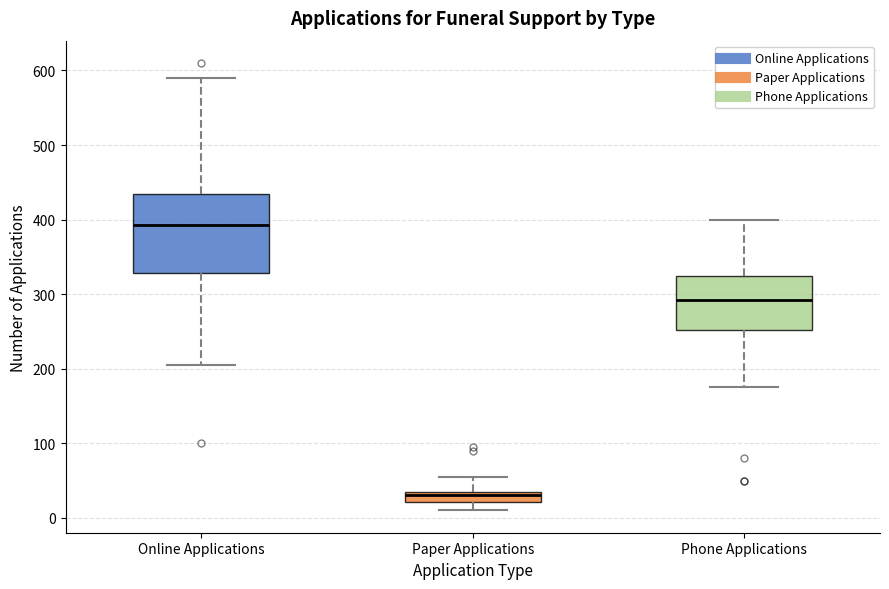

Comparing the boxes themselves (not the whiskers), which one is the tallest?

Online Applications